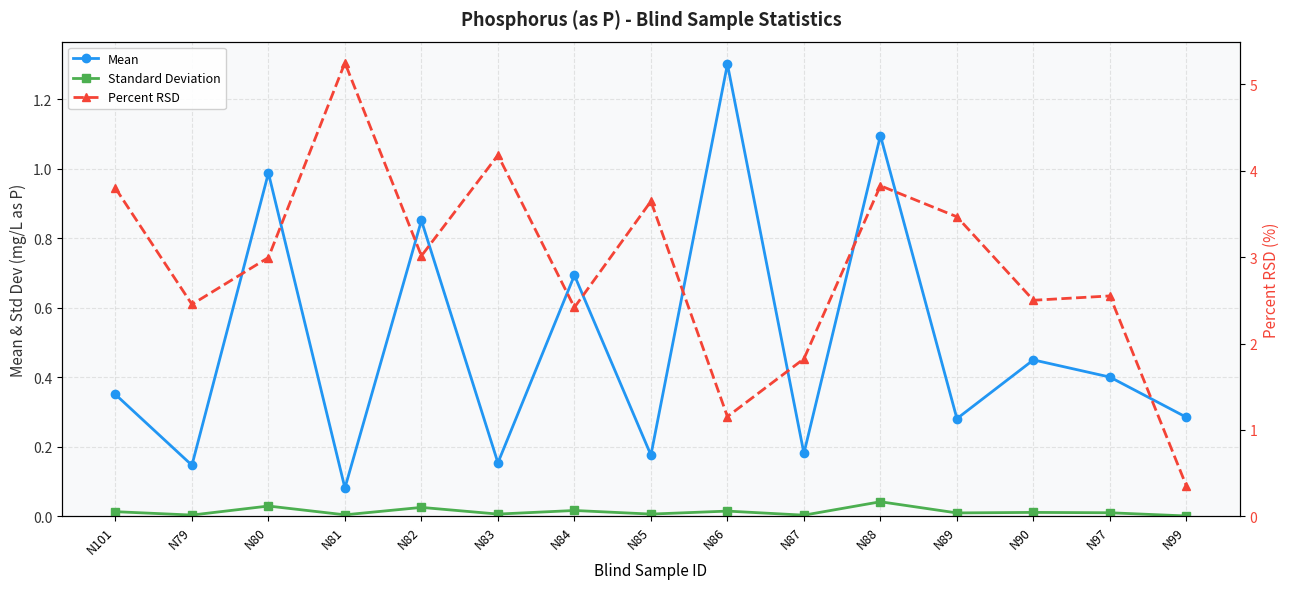

Where is Standard Deviation nearest to the value 0?

N99